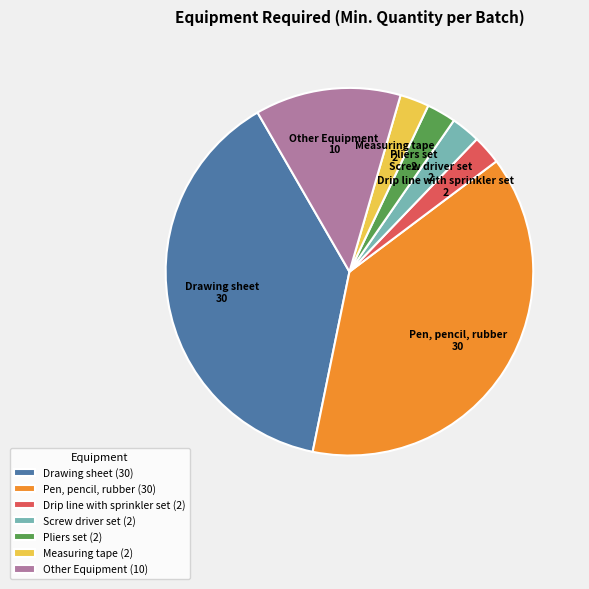

Do Measuring tape and Screw driver set together represent more than half of the pie?

No